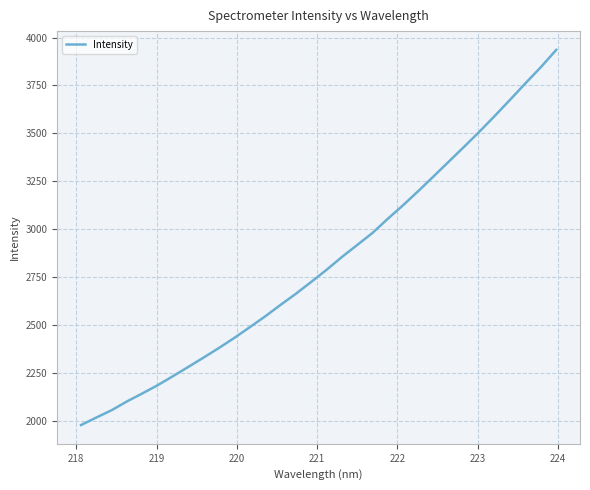

What is the greatest value displayed?

3935.9